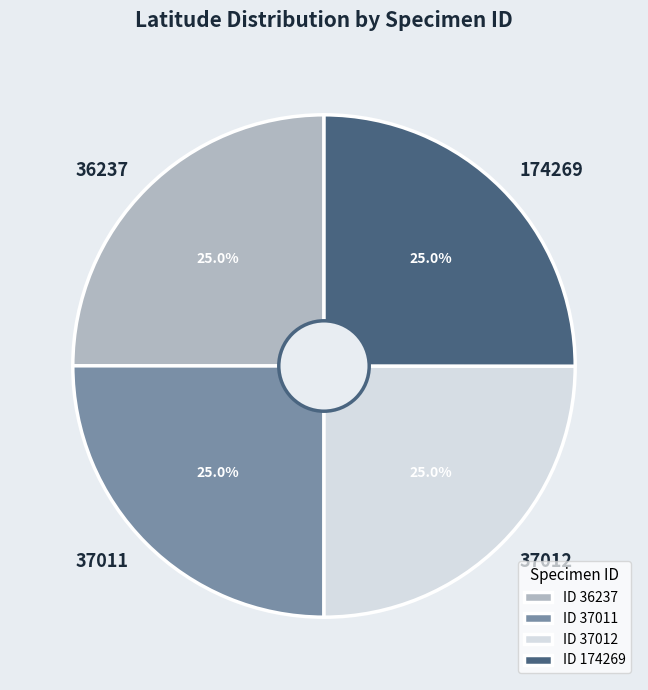

What percentage is NOT represented by 37011?

75.0%